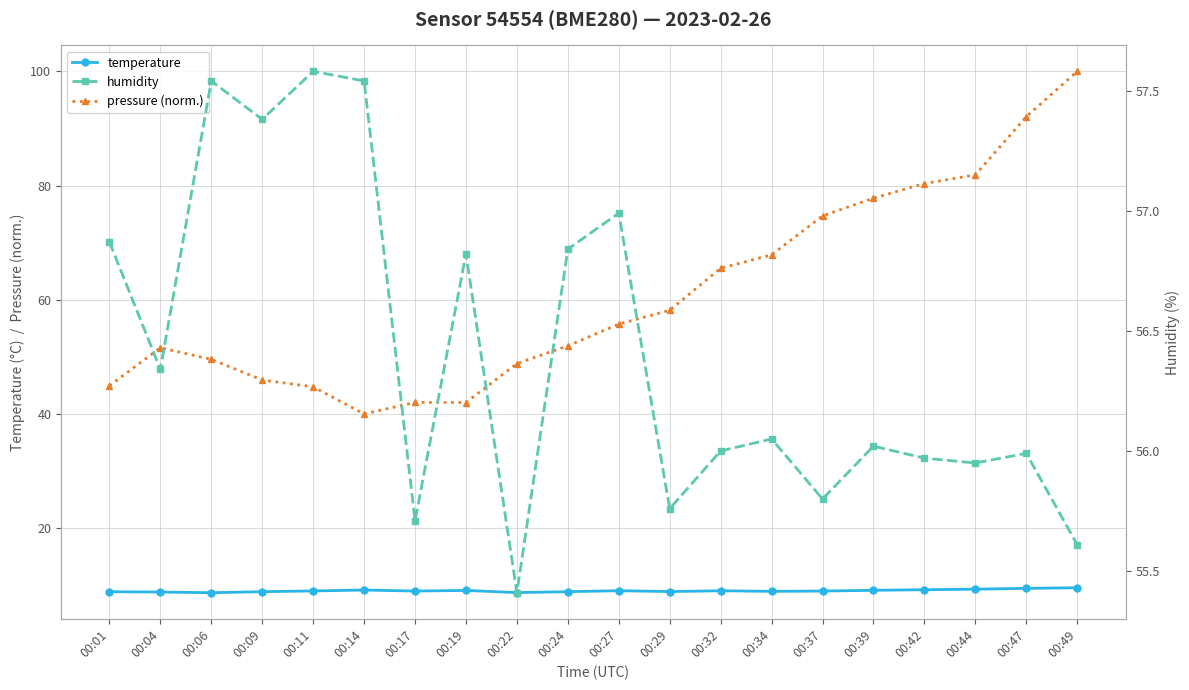

How many values in the pressure (norm.) series are below 55?

10